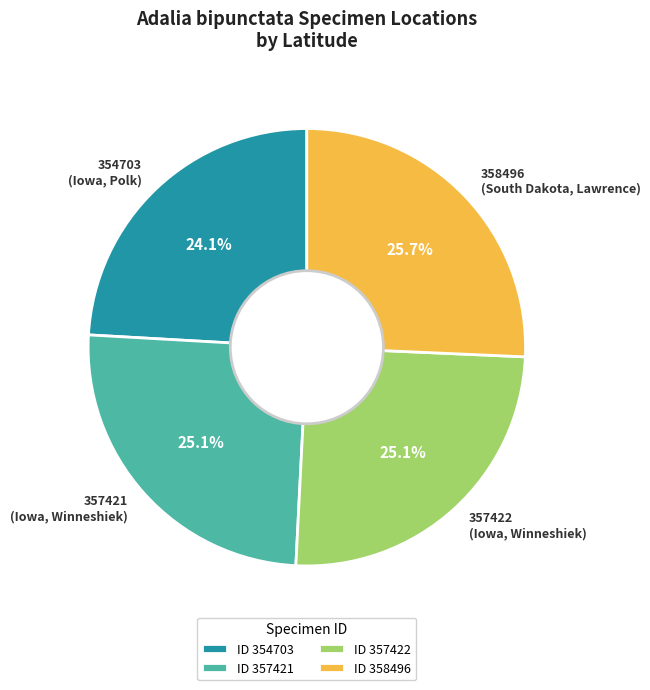

Does 354703 (Iowa, Polk) account for over 50% of the chart?

No